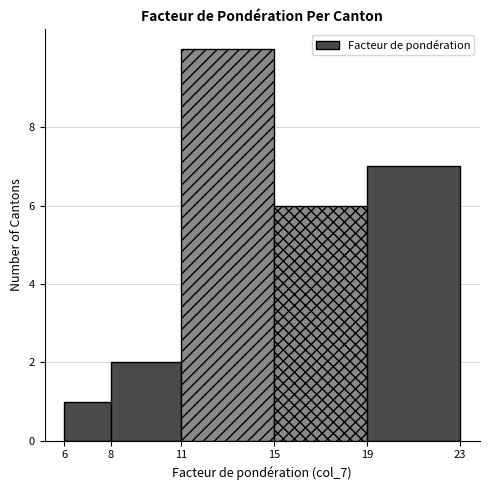

Reading left to right, transcribe this chart: for each bar, give the range it covers on the x-axis and its height. The values are not printed on the chart, so give them approximately, as read against the axis.

6 to 8: 1
8 to 11: 2
11 to 15: 10
15 to 19: 6
19 to 23: 7